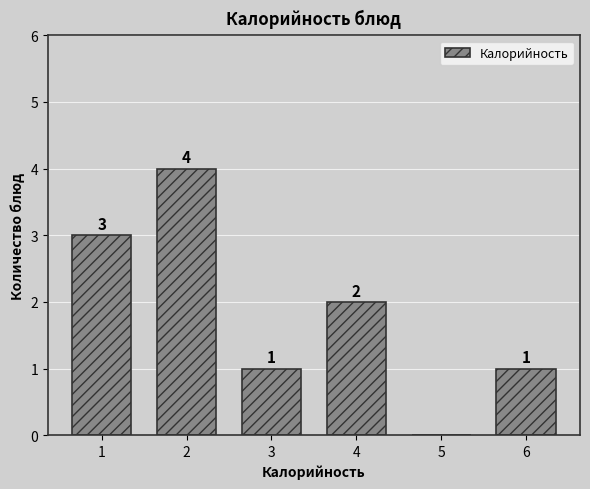

Reading right to left, list all the values displayed in this chart.

6=1	5=0	4=2	3=1	2=4	1=3